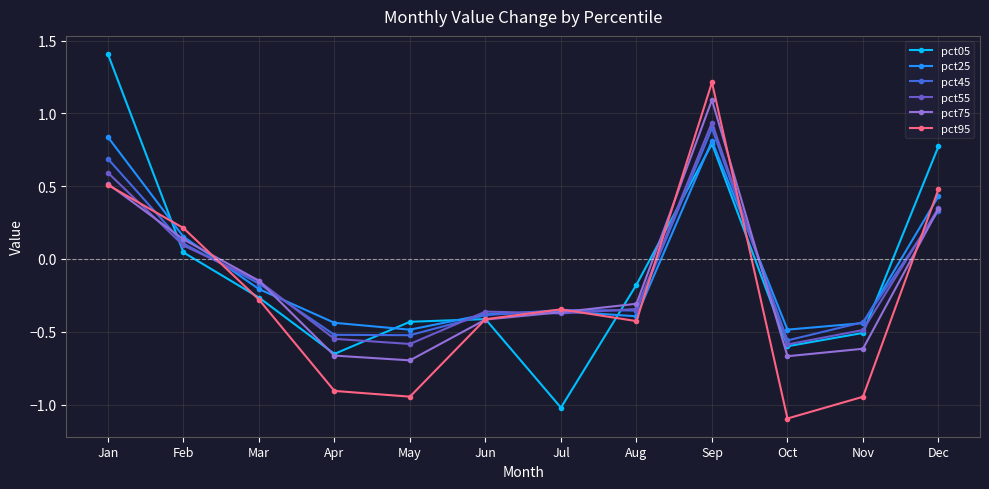

The value of pct05 at Jul is -1.4. True or false?

False